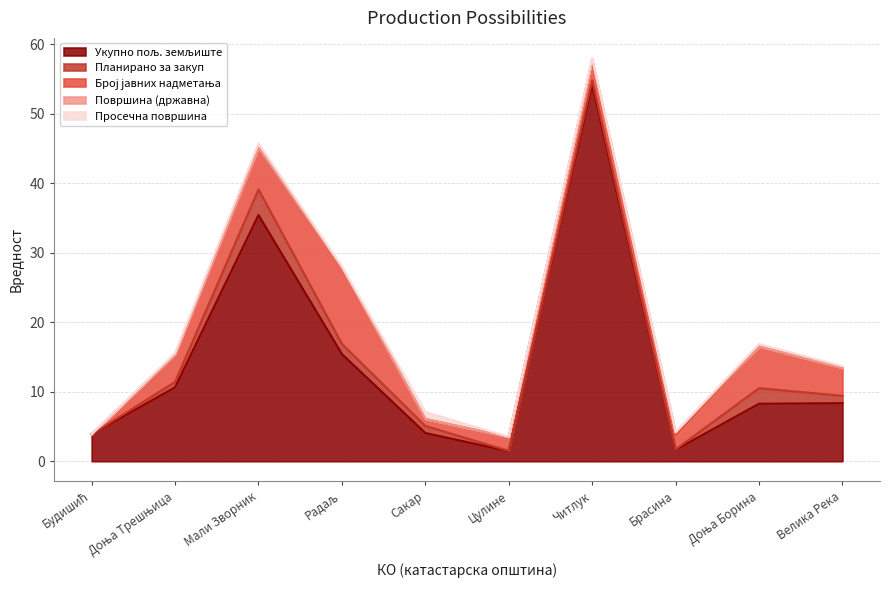

Read the Планирано за закуп value at Сакар.

1.0